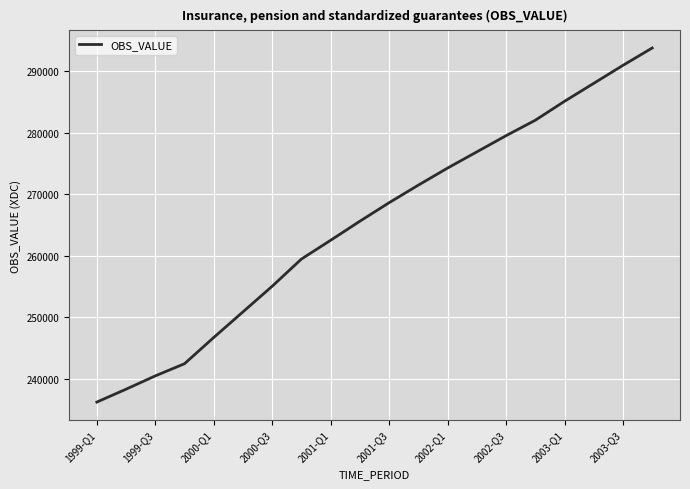

What is the maximum value shown in the chart?

293819.3